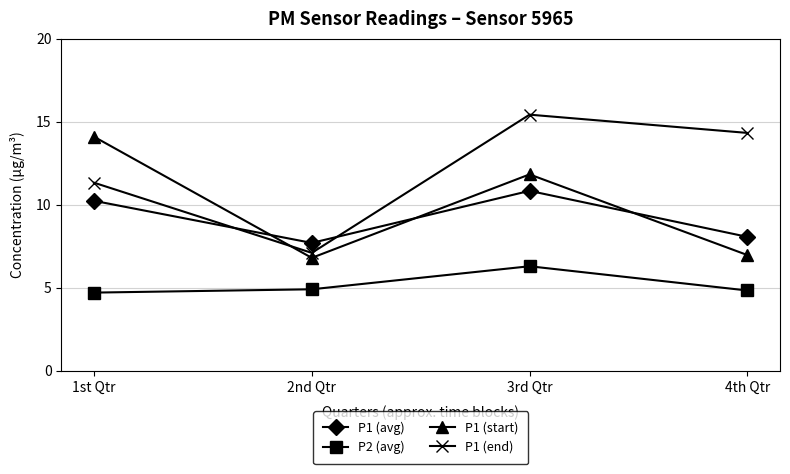

True or false: P2 (avg) and P1 (avg) cross at least once.

False